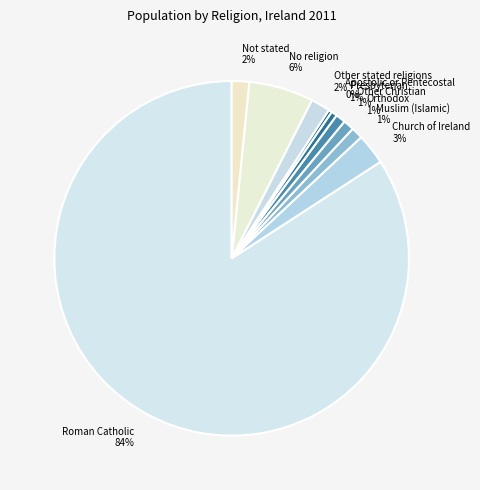

Is the sum of Muslim (Islamic) and Not stated greater than half?

No